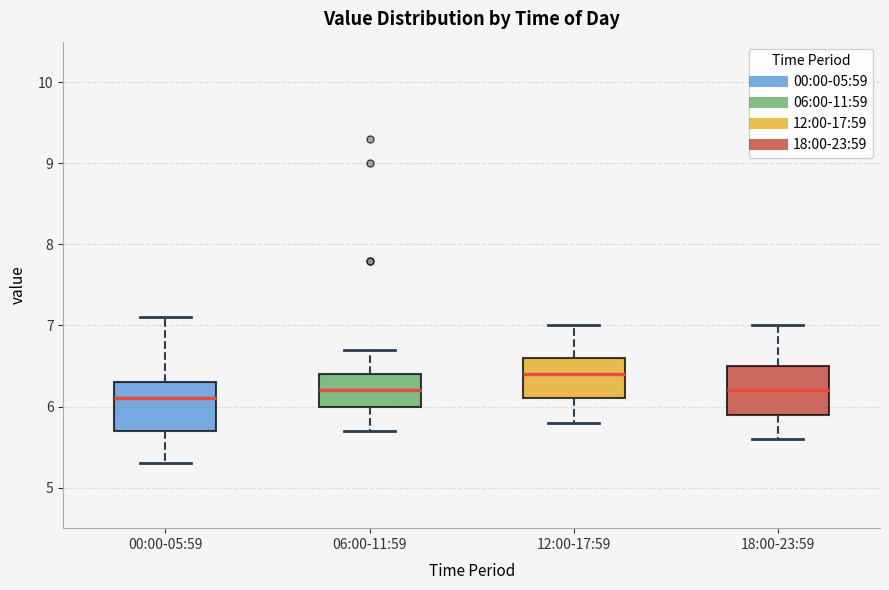

Reading left to right, read every box against the y-axis: the position of its median line, the range the box covers, and the ends of its whiskers. The values are not printed on the chart, so give them approximately, as read against the axis.

00:00-05:59: median 6.1, box 5.7 to 6.3, whiskers 5.3 to 7.1
06:00-11:59: median 6.2, box 6.0 to 6.4, whiskers 5.7 to 6.7
12:00-17:59: median 6.4, box 6.1 to 6.6, whiskers 5.8 to 7.0
18:00-23:59: median 6.2, box 5.9 to 6.5, whiskers 5.6 to 7.0